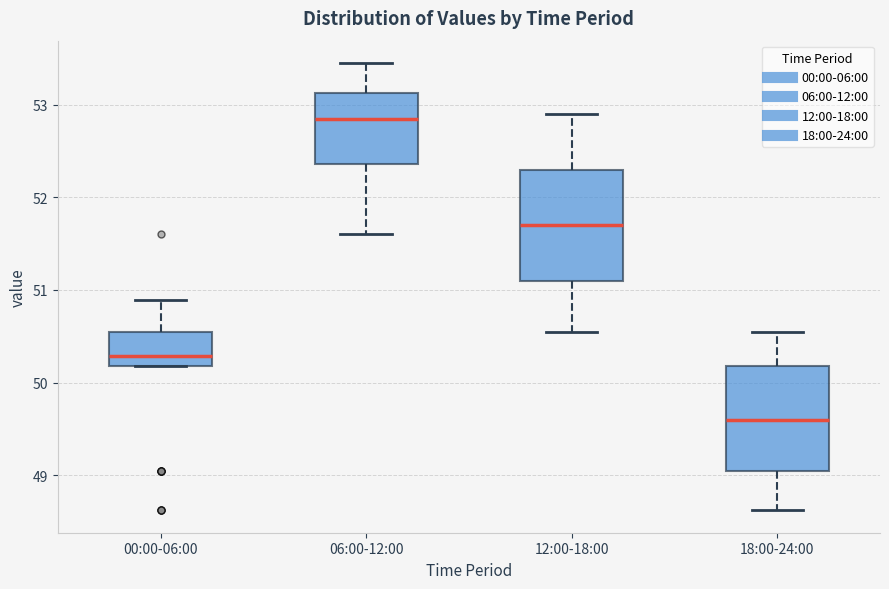

Reading left to right, read every box against the y-axis: the position of its median line, the range the box covers, and the ends of its whiskers. The values are not printed on the chart, so give them approximately, as read against the axis.

00:00-06:00: median 50.3, box 50.2 to 50.6, whiskers 50.2 to 50.9
06:00-12:00: median 52.9, box 52.4 to 53.1, whiskers 51.6 to 53.5
12:00-18:00: median 51.7, box 51.1 to 52.3, whiskers 50.6 to 52.9
18:00-24:00: median 49.6, box 49.0 to 50.2, whiskers 48.6 to 50.6